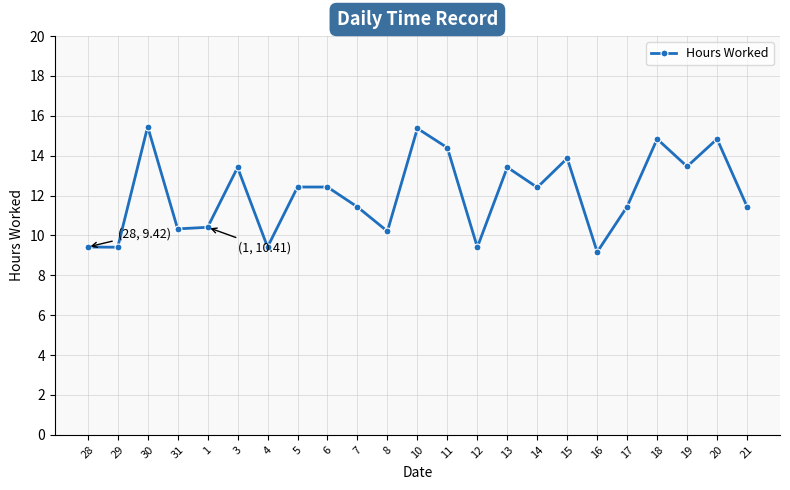

What is the difference between the maximum and minimum values?

6.3